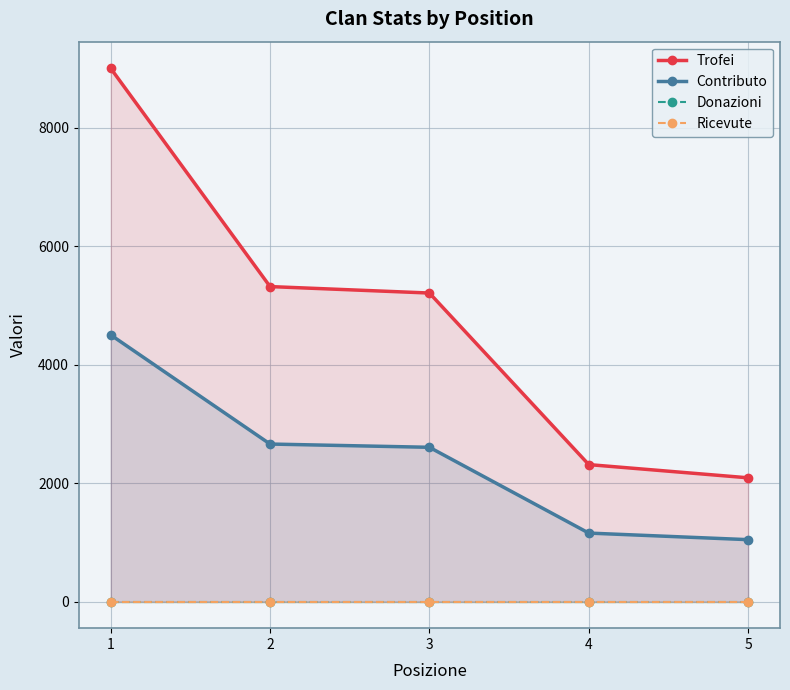

True or false: Donazioni and Trofei intersect in this chart.

False